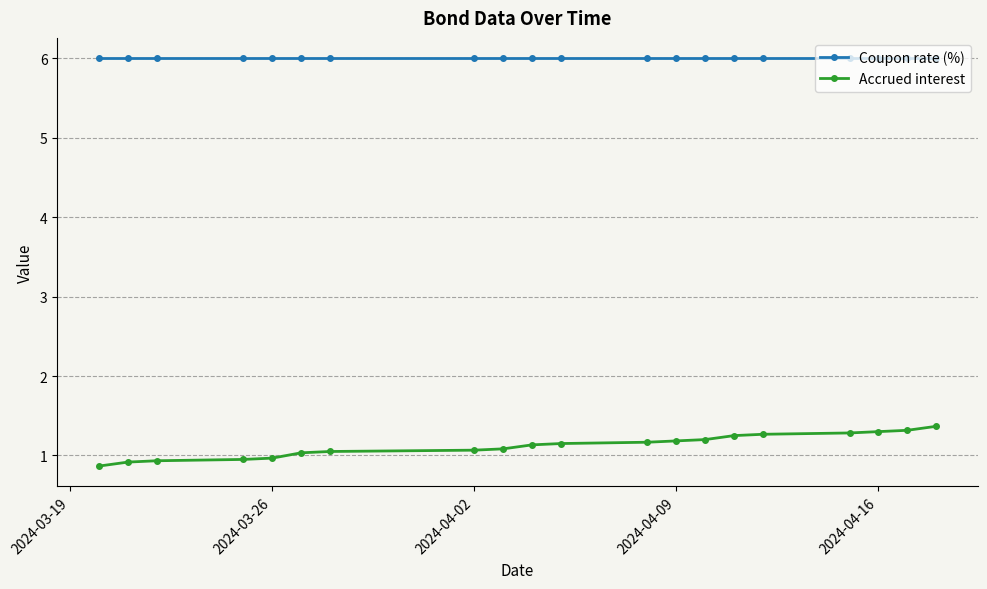

Is it true that Coupon rate (%) equals 8.3 at 2024-04-02?

False